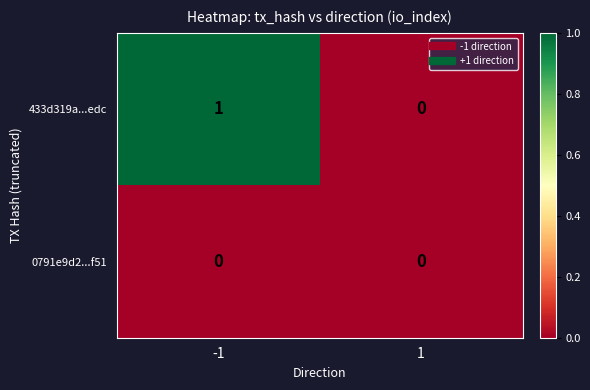

Which series has the largest total across all categories?

433d319a...edc